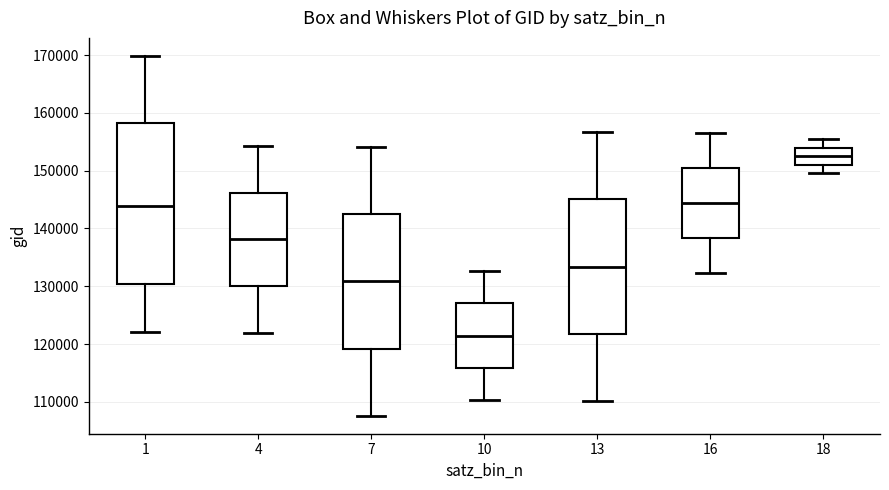

Reading left to right, transcribe this box plot: for each box, give where its median line is, the range the box spans, and where its two whiskers end, as read against the y-axis. The values are not printed on the chart, so give them approximately, as read against the axis.

1: median 144000, box 130000 to 158000, whiskers 122000 to 170000
4: median 138000, box 130000 to 146000, whiskers 122000 to 154000
7: median 131000, box 119000 to 142000, whiskers 108000 to 154000
10: median 121000, box 116000 to 127000, whiskers 110000 to 133000
13: median 133000, box 122000 to 145000, whiskers 110000 to 157000
16: median 144000, box 138000 to 150000, whiskers 132000 to 157000
18: median 153000, box 151000 to 154000, whiskers 150000 to 155000